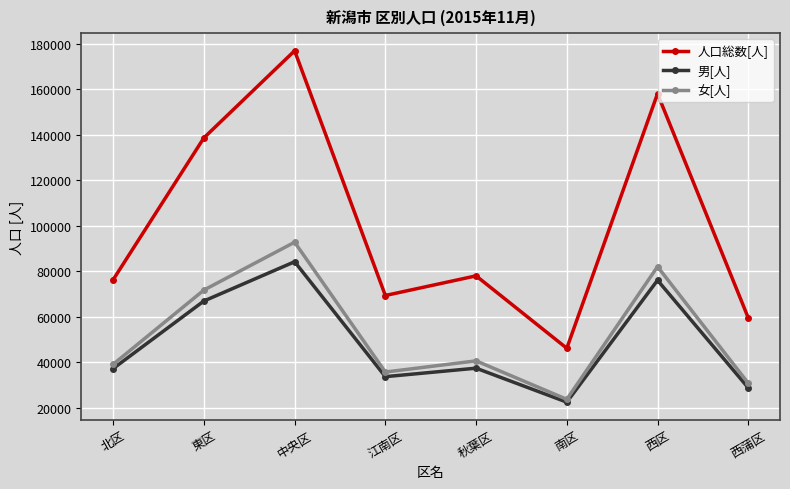

At which label does 男[人] first exceed 37380?

東区